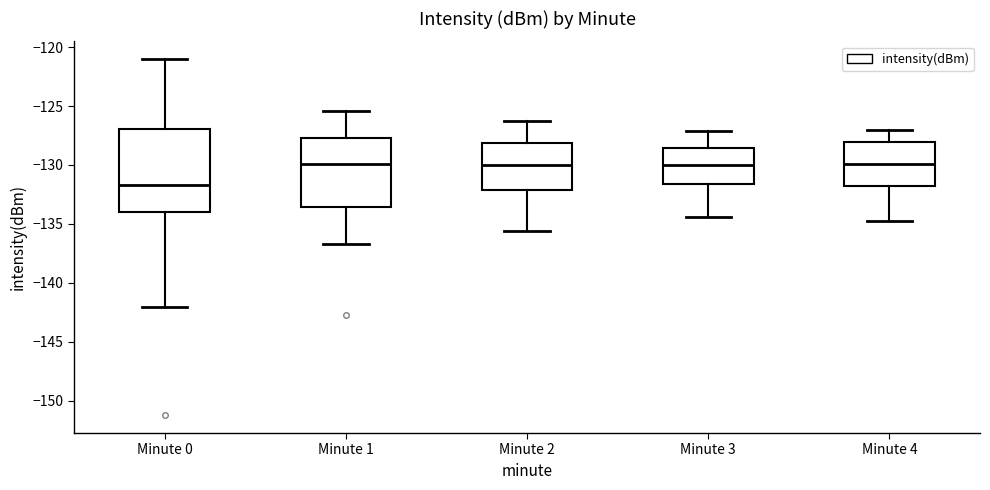

Where is the upper edge of the box for Minute 1 on the y-axis? The values are not printed on the chart, so give them approximately, as read against the axis.

-127.5